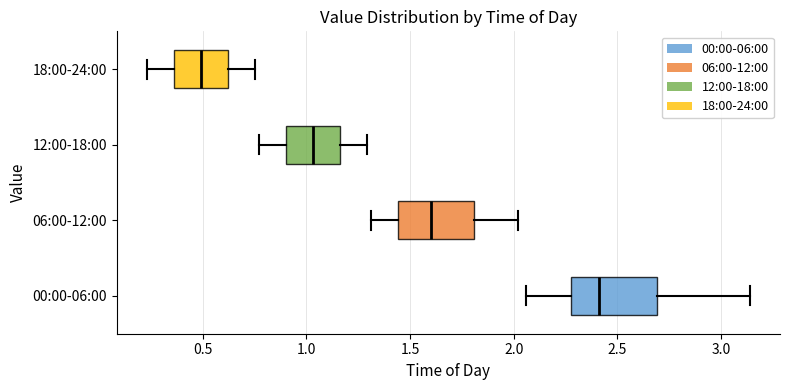

Reading bottom to top, read every box against the x-axis: the position of its median line, the range the box covers, and the ends of its whiskers. The values are not printed on the chart, so give them approximately, as read against the axis.

00:00-06:00: median 2.40, box 2.30 to 2.70, whiskers 2.05 to 3.15
06:00-12:00: median 1.60, box 1.45 to 1.80, whiskers 1.30 to 2.00
12:00-18:00: median 1.05, box 0.90 to 1.15, whiskers 0.75 to 1.30
18:00-24:00: median 0.50, box 0.35 to 0.60, whiskers 0.25 to 0.75